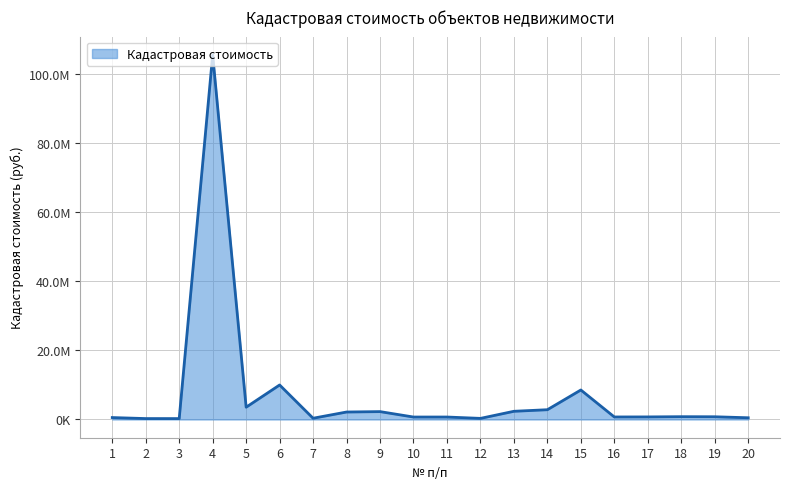

List the labels in order of value, largest first.

4, 6, 15, 5, 14, 13, 9, 8, 18, 19, 17, 16, 11, 10, 1, 20, 7, 12, 2, 3